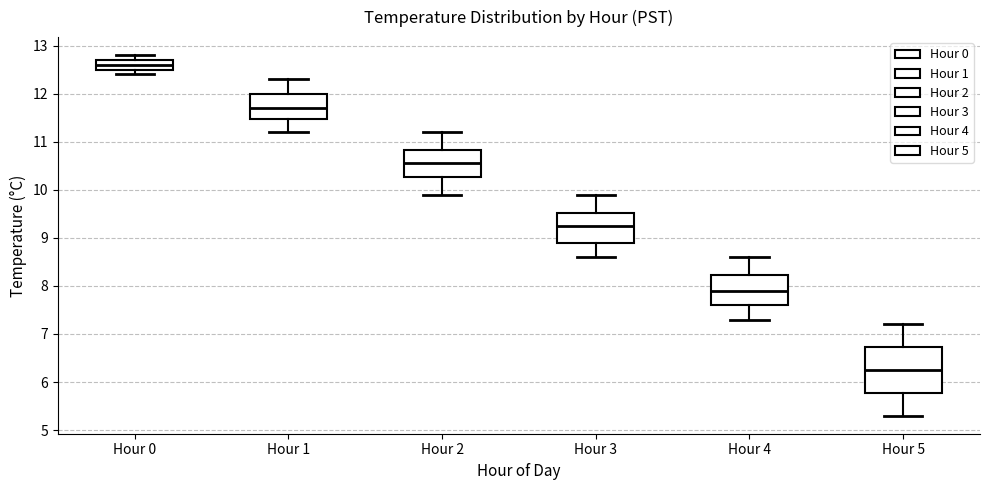

Where does the median line of the box for Hour 2 sit on the y-axis? The values are not printed on the chart, so give them approximately, as read against the axis.

10.6